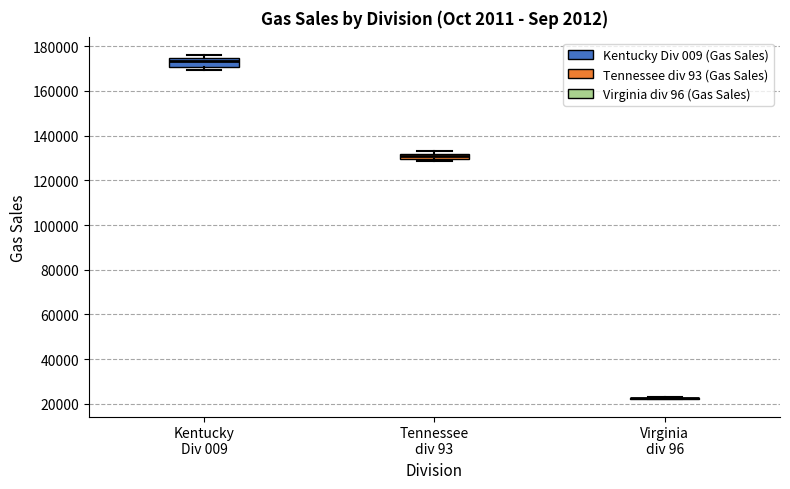

Where is the upper edge of the box for Tennessee div 93 on the y-axis? The values are not printed on the chart, so give them approximately, as read against the axis.

132000